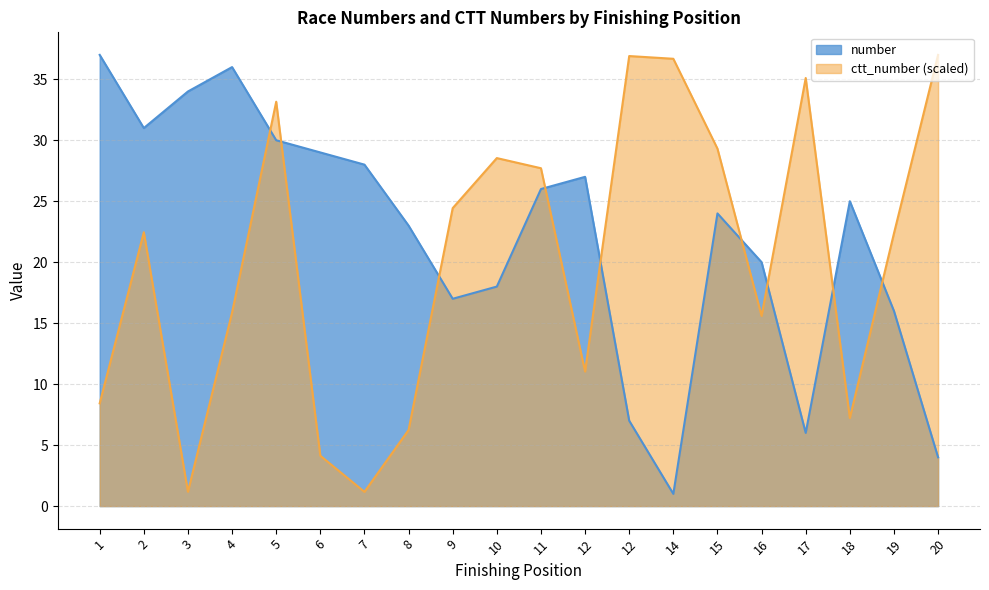

Which series has the largest range (max minus min)?

number